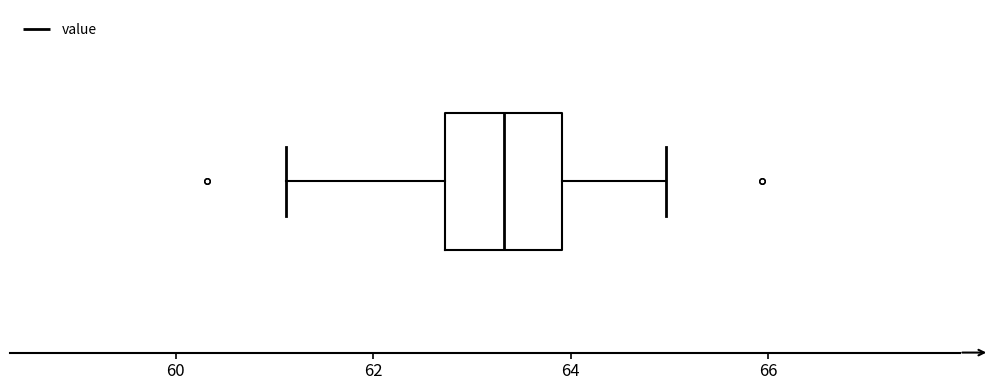

Read this box plot against the x-axis: the position of the median line, the range covered by the box, and the ends of both whiskers. The values are not printed on the chart, so give them approximately, as read against the axis.

median 63.4, box 62.8 to 64.0, whiskers 61.2 to 65.0